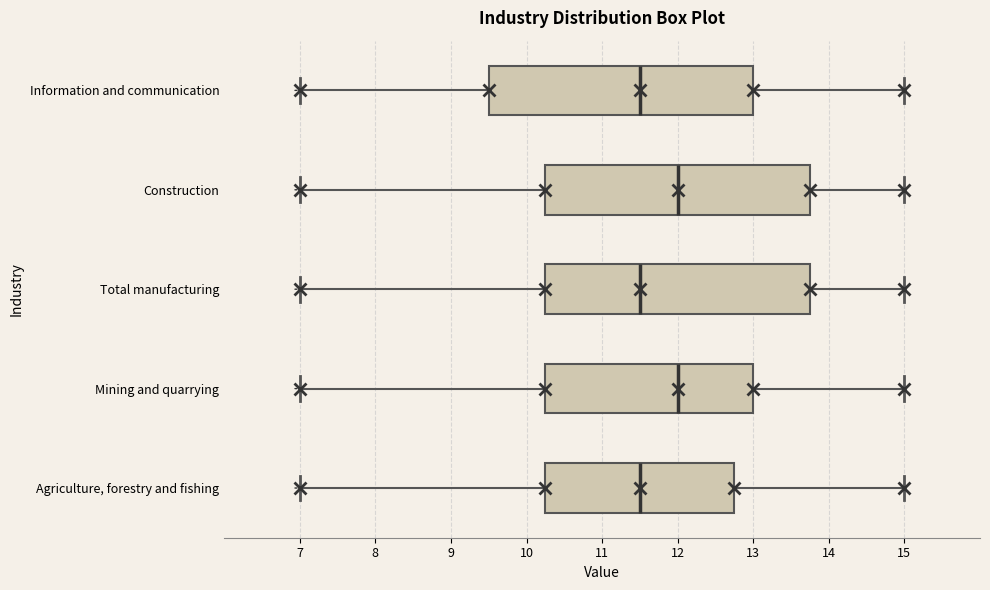

Reading bottom to top, read every box against the x-axis: the position of its median line, the range the box covers, and the ends of its whiskers. The values are not printed on the chart, so give them approximately, as read against the axis.

Agriculture, forestry and fishing: median 11.5, box 10.3 to 12.8, whiskers 7.0 to 15.0
Mining and quarrying: median 12.0, box 10.3 to 13.0, whiskers 7.0 to 15.0
Total manufacturing: median 11.5, box 10.3 to 13.8, whiskers 7.0 to 15.0
Construction: median 12.0, box 10.3 to 13.8, whiskers 7.0 to 15.0
Information and communication: median 11.5, box 9.5 to 13.0, whiskers 7.0 to 15.0